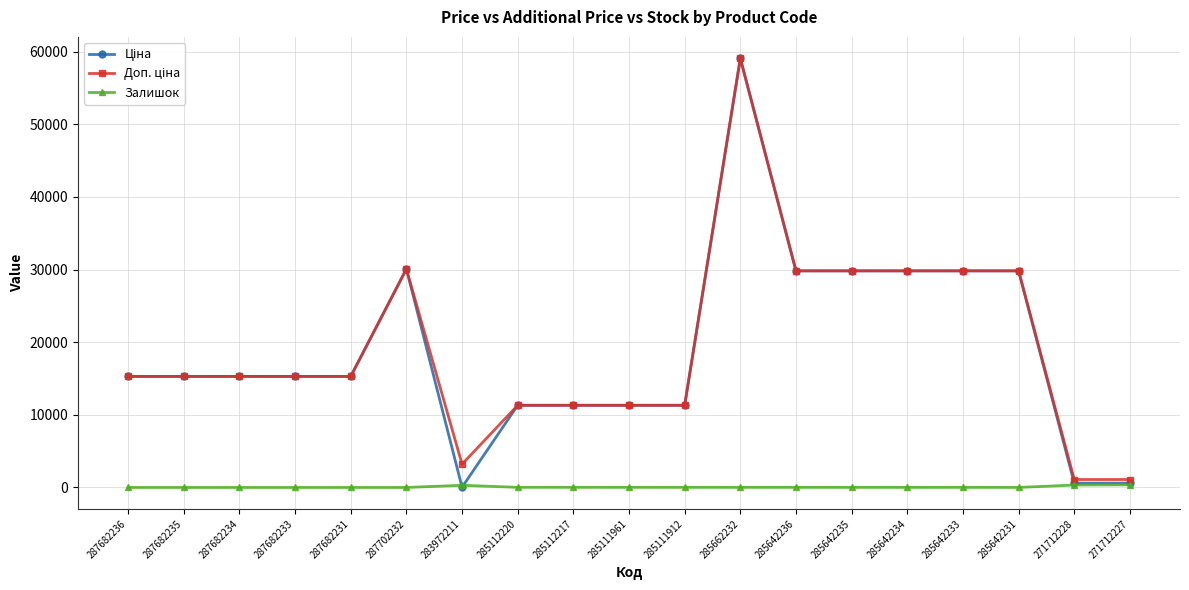

What is the spread (max minus min) of values at 287682235?

15288.0